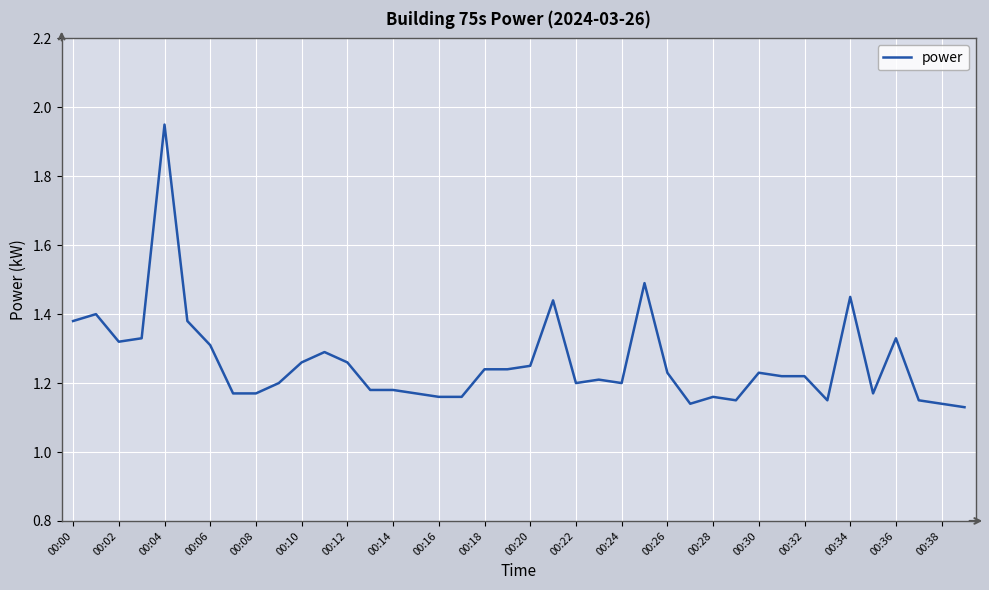

What is the difference between the maximum and minimum values?

0.8